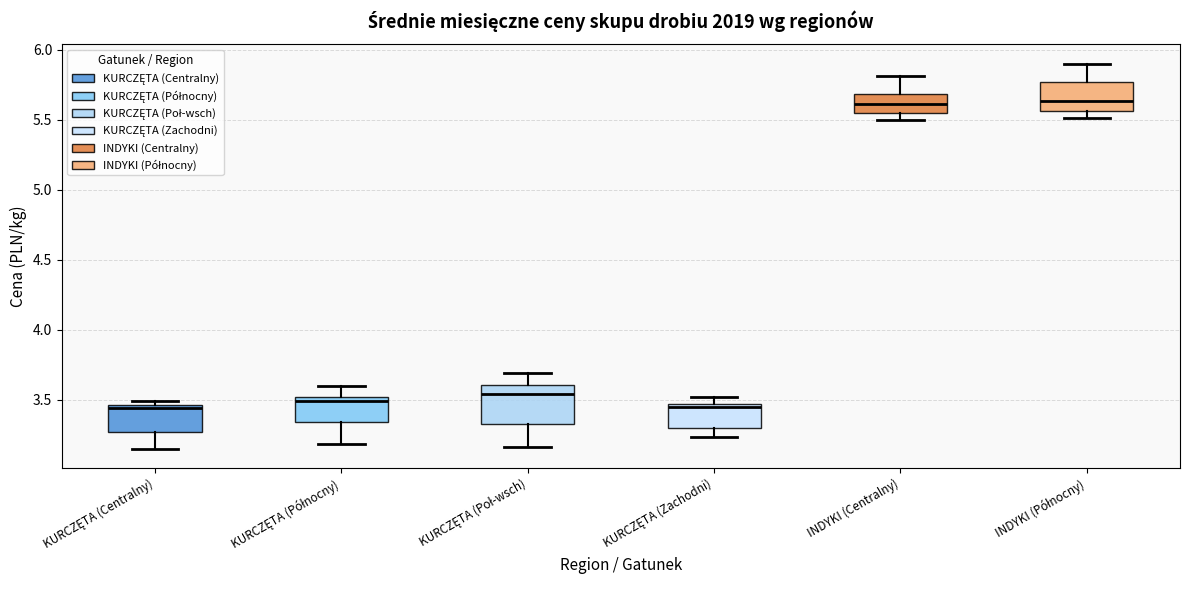

Reading left to right, transcribe this box plot: for each box, give where its median line is, the range the box spans, and where its two whiskers end, as read against the y-axis. The values are not printed on the chart, so give them approximately, as read against the axis.

KURCZĘTA (Centralny): median 3.45 (just below the box's upper edge), box 3.25 to 3.45, whiskers 3.15 to 3.50
KURCZĘTA (Północny): median 3.50 (just below the box's upper edge), box 3.35 to 3.50, whiskers 3.20 to 3.60
KURCZĘTA (Poł-wsch): median 3.55, box 3.35 to 3.60, whiskers 3.15 to 3.70
KURCZĘTA (Zachodni): median 3.45 (just below the box's upper edge), box 3.30 to 3.45, whiskers 3.25 to 3.50
INDYKI (Centralny): median 5.60, box 5.55 to 5.70, whiskers 5.50 to 5.80
INDYKI (Północny): median 5.65, box 5.55 to 5.75, whiskers 5.50 to 5.90